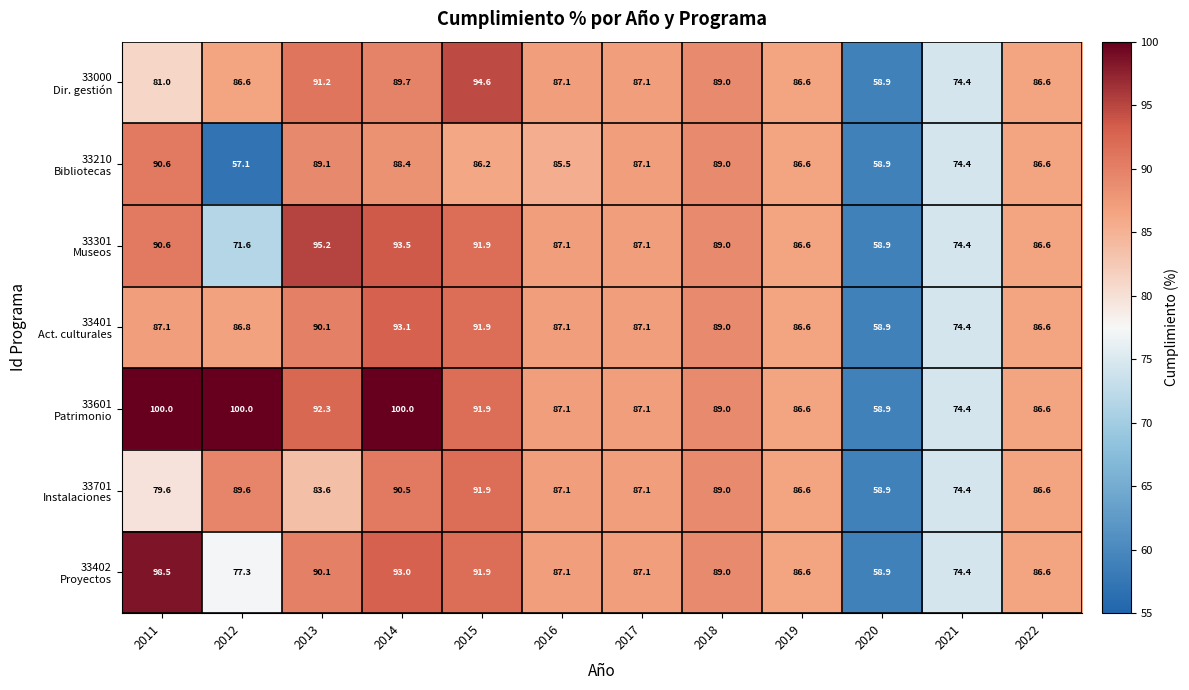

What is the spread (max minus min) of values at 2015?

8.4